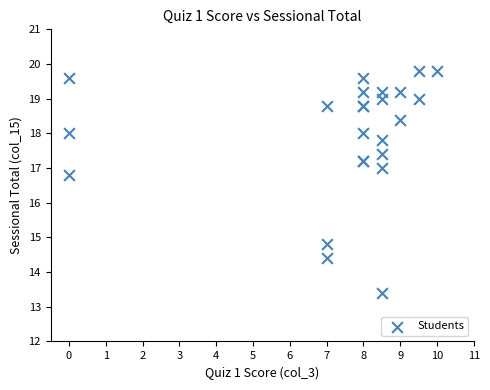

What Y value in the scatter plot is closest to 16?

16.8